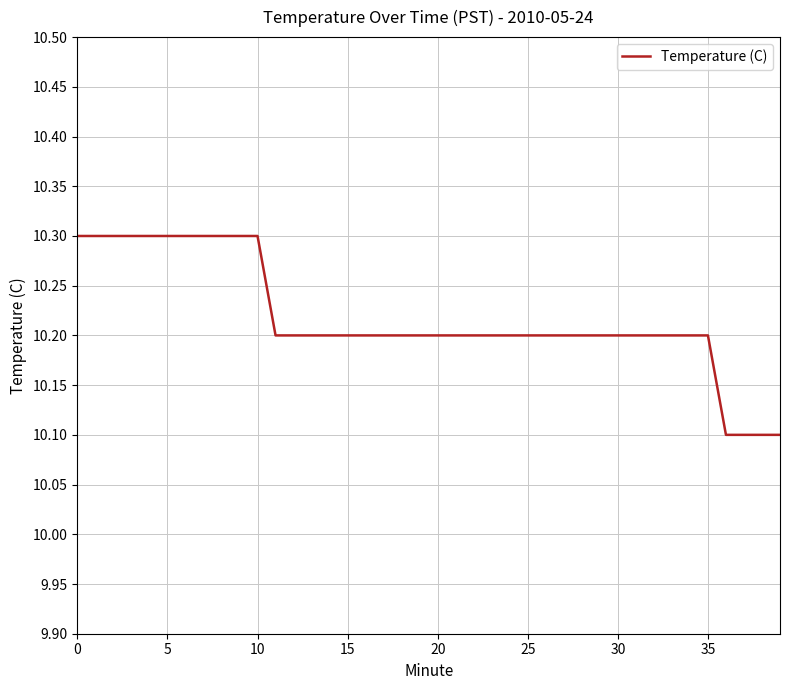

What is the maximum value shown in the chart?

10.3